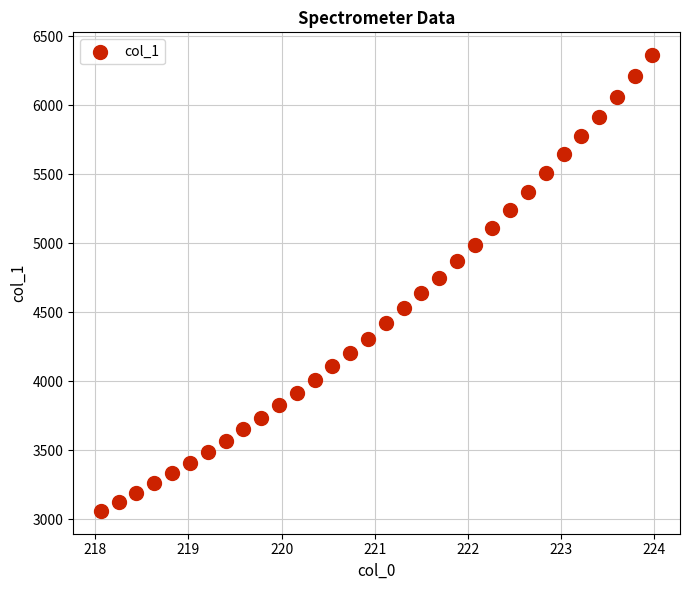

What is the range of Y values (max minus min)?

3302.5